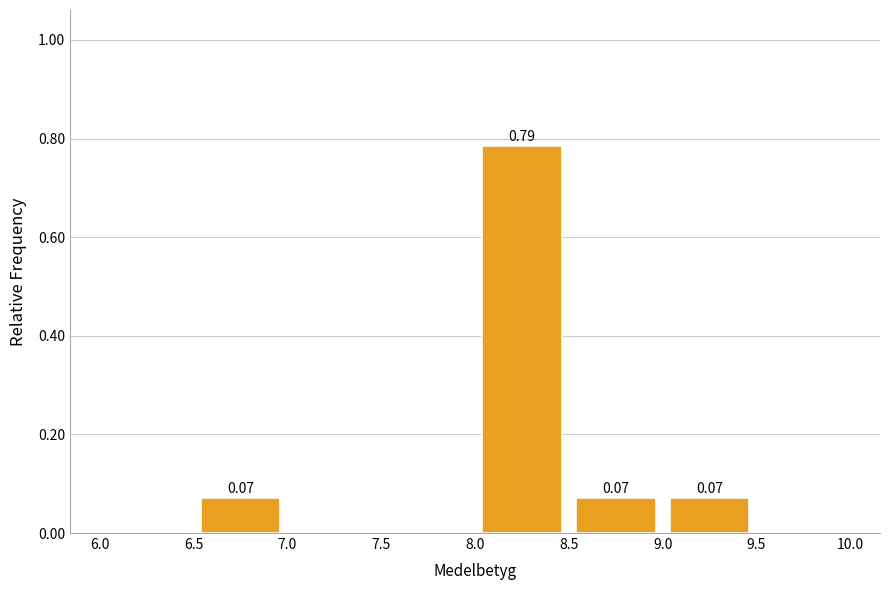

Over which range of the x-axis is the bar tallest?

8.0 to 8.5